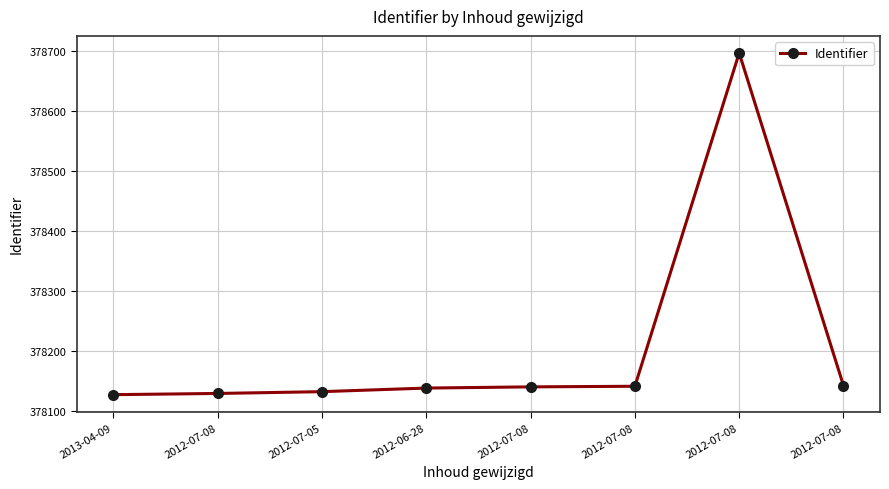

Reading left to right, list all the values displayed in this chart.

2013-04-09=378127	2012-07-08=378129	2012-07-05=378132	2012-06-28=378138	2012-07-08=378140	2012-07-08=378141	2012-07-08=378697	2012-07-08=378142